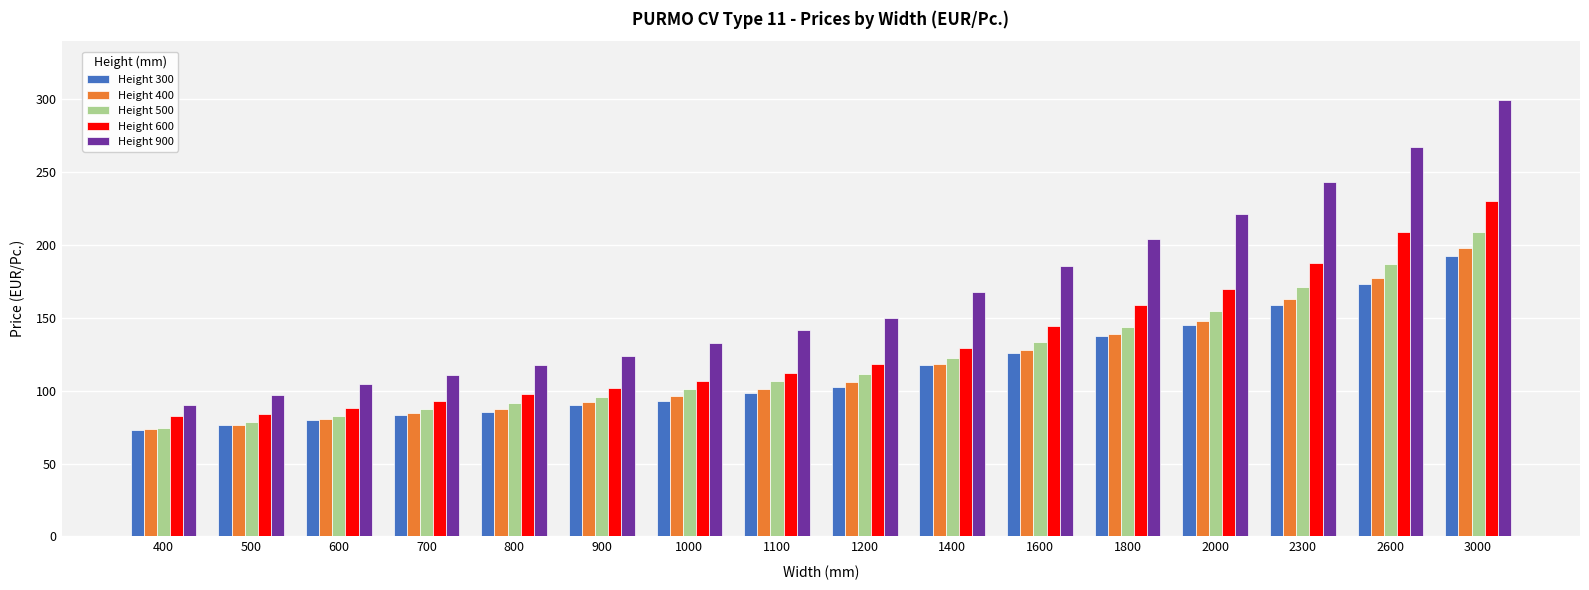

Rank the series by their maximum value, from highest to lowest.

Height 900, Height 600, Height 500, Height 400, Height 300